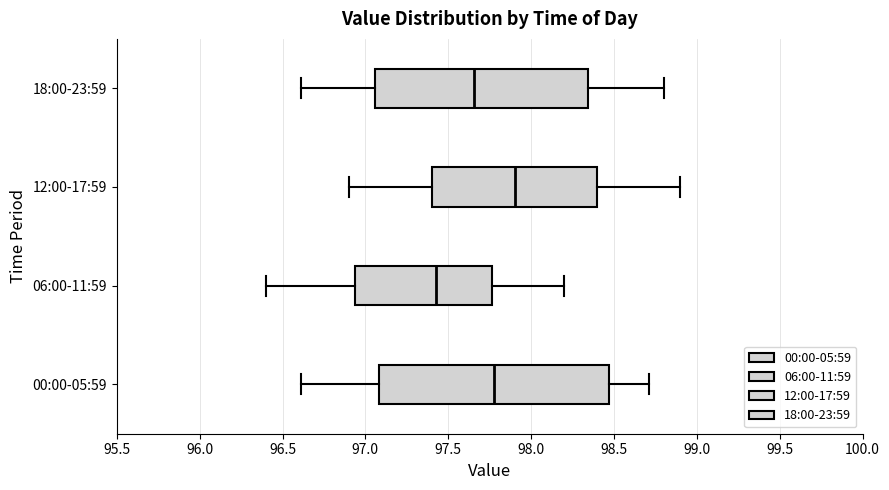

Which box is the widest, from its left edge to its right edge?

00:00-05:59